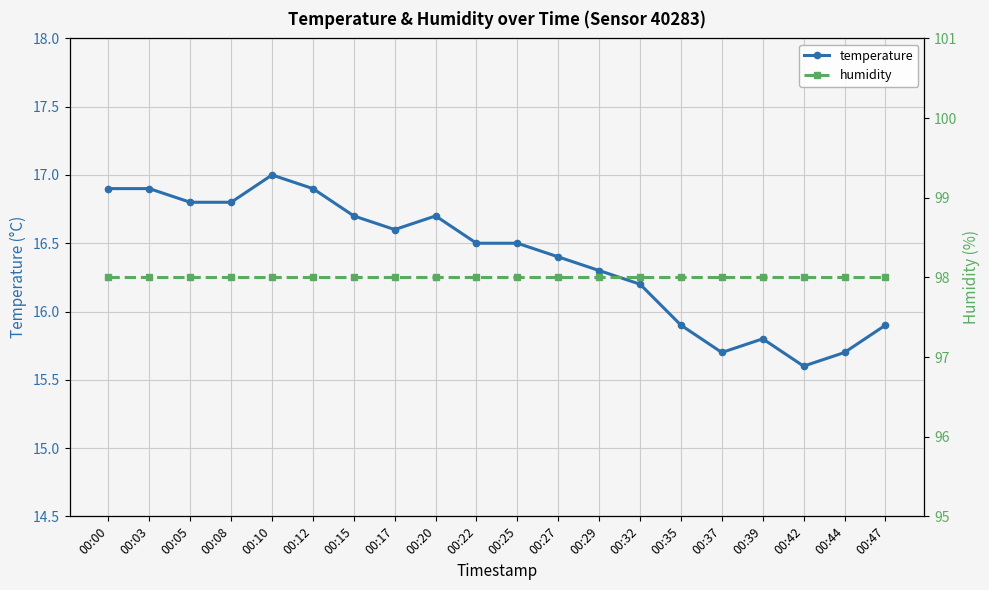

Does the chart display data point markers on the line(s)?

Yes